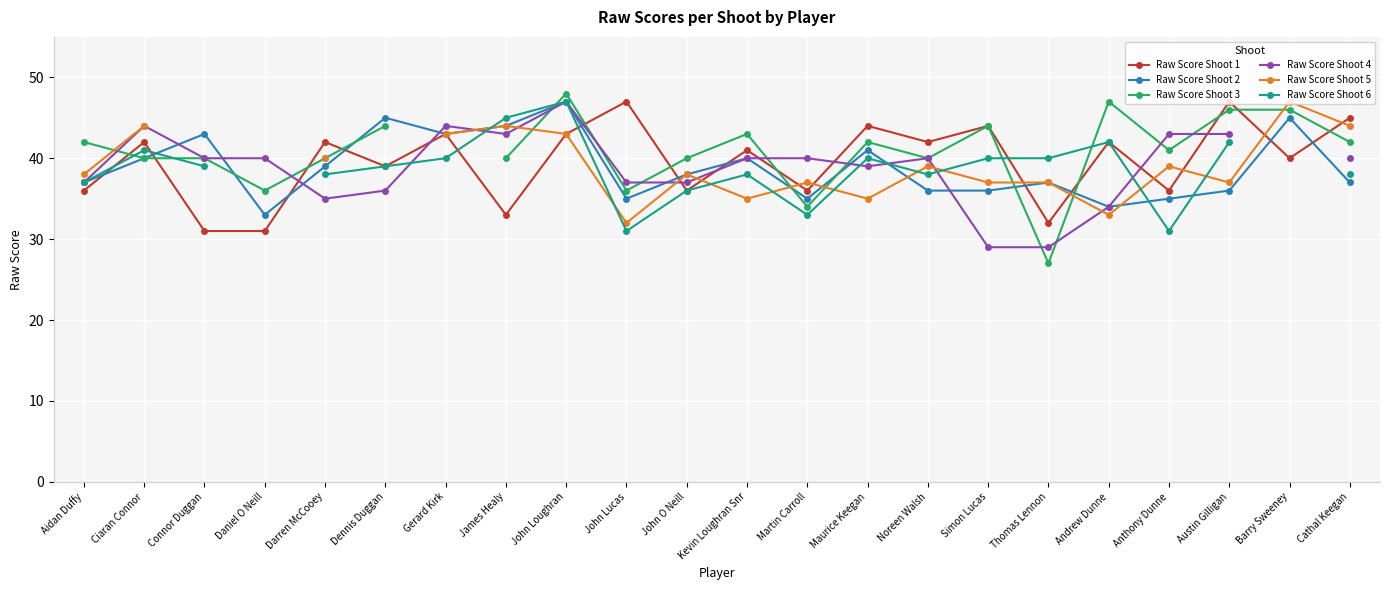

True or false: Raw Score Shoot 1 has more than 2 points higher than both neighbors.

True